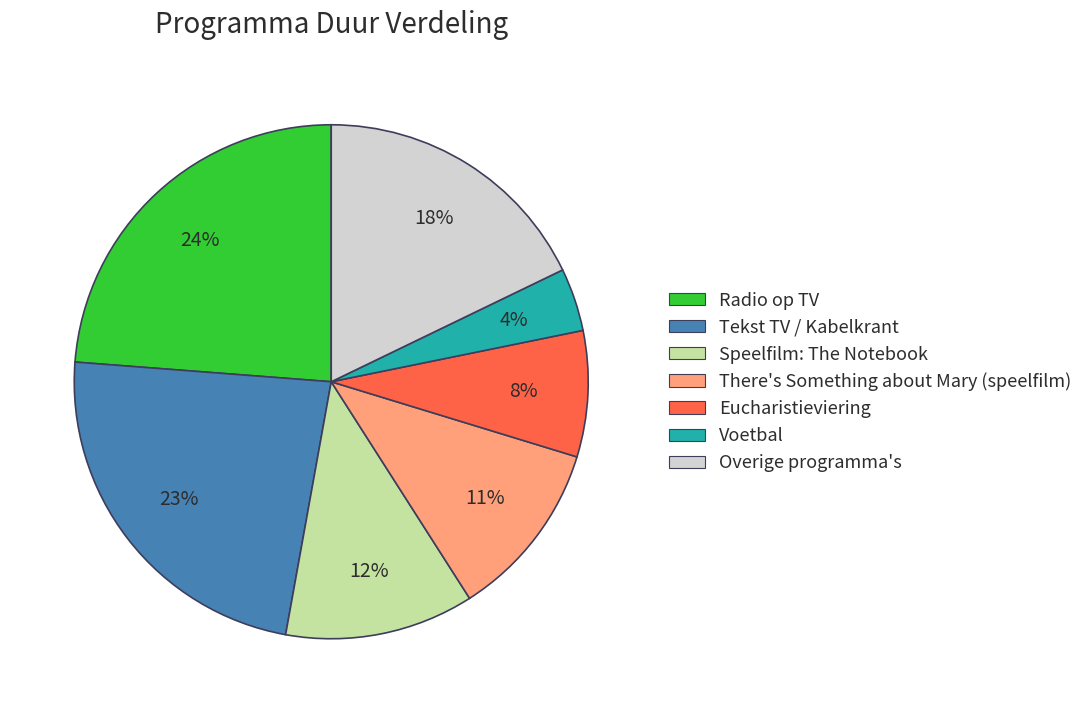

How many slices are in this pie chart?

7